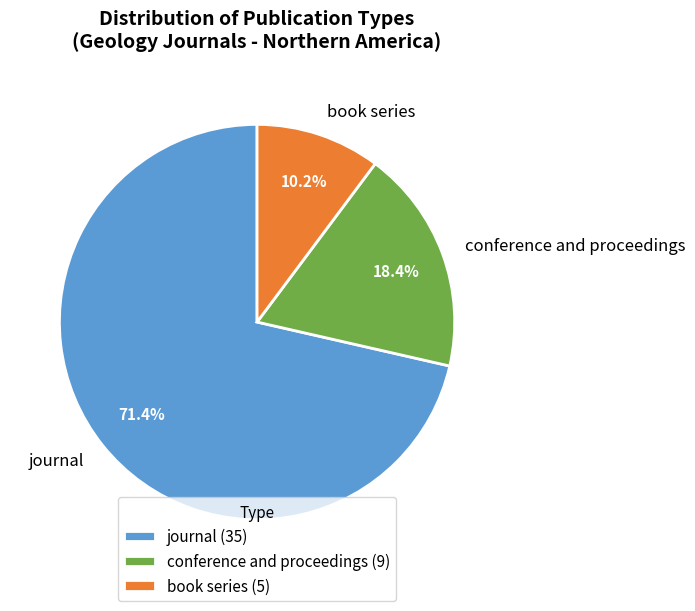

To the nearest percent, what is the average slice percentage?

33%